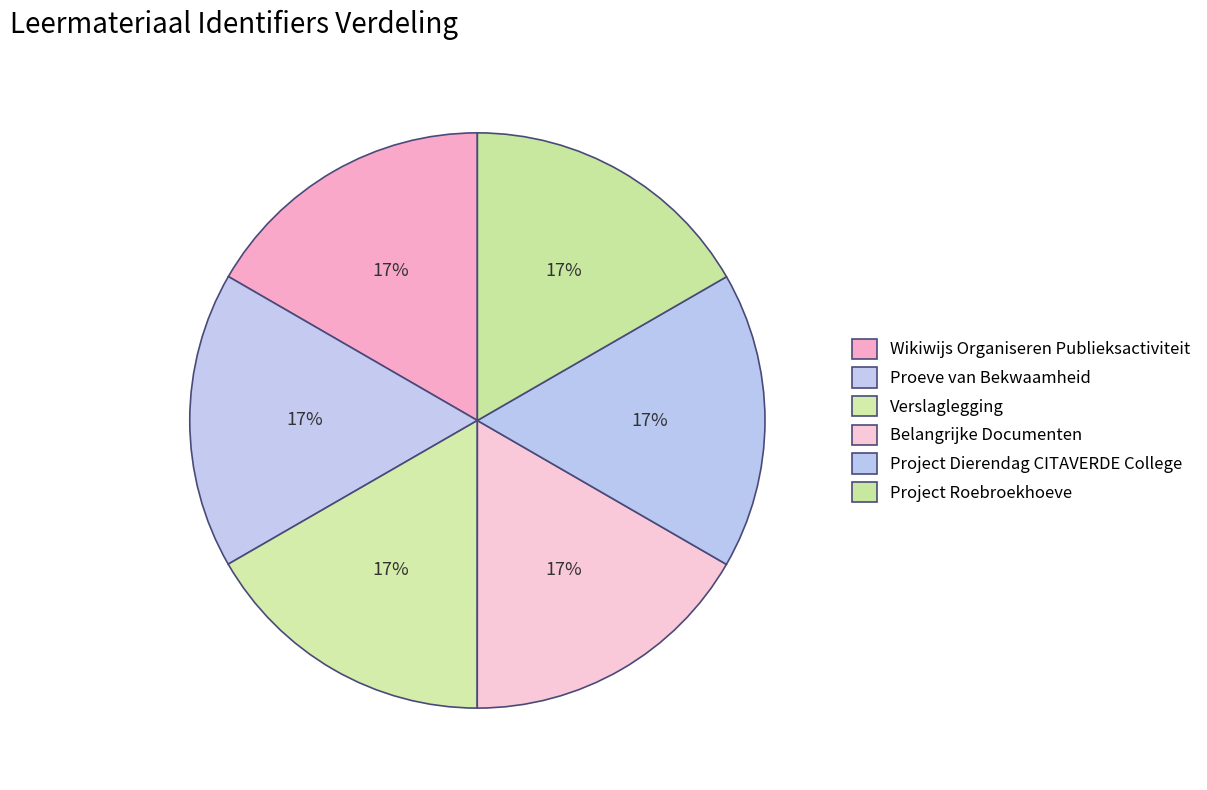

What is the largest slice in the pie chart?

Project Roebroekhoeve